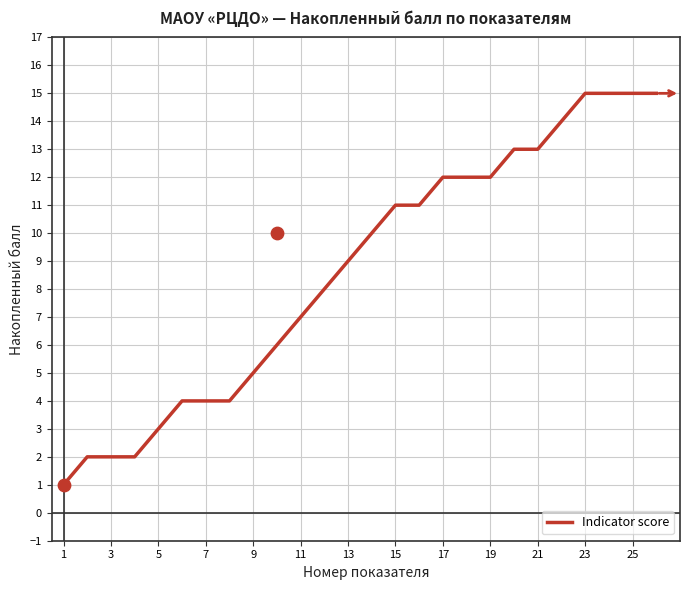

Between 25 and 17, which is larger?

25